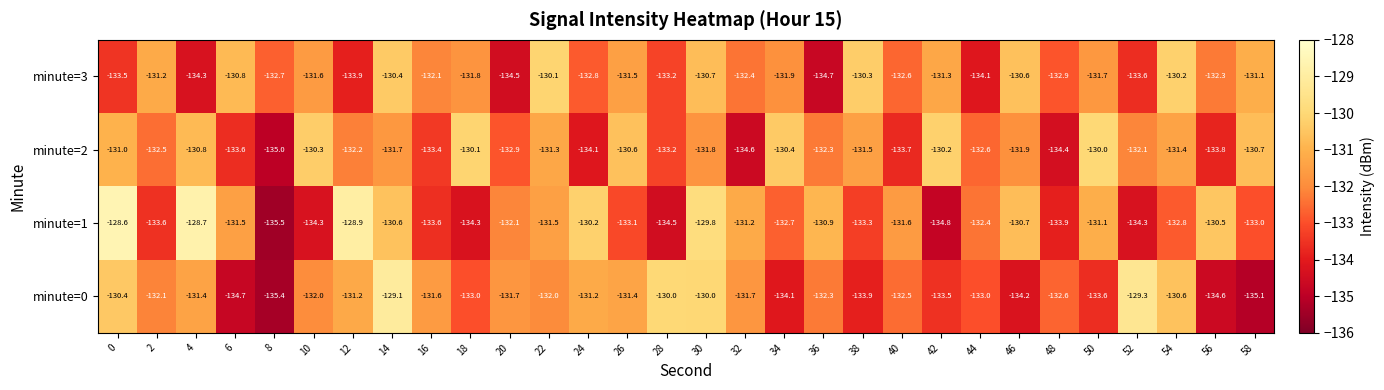

Is it true that minute=2 equals -209.8 at 56?

False